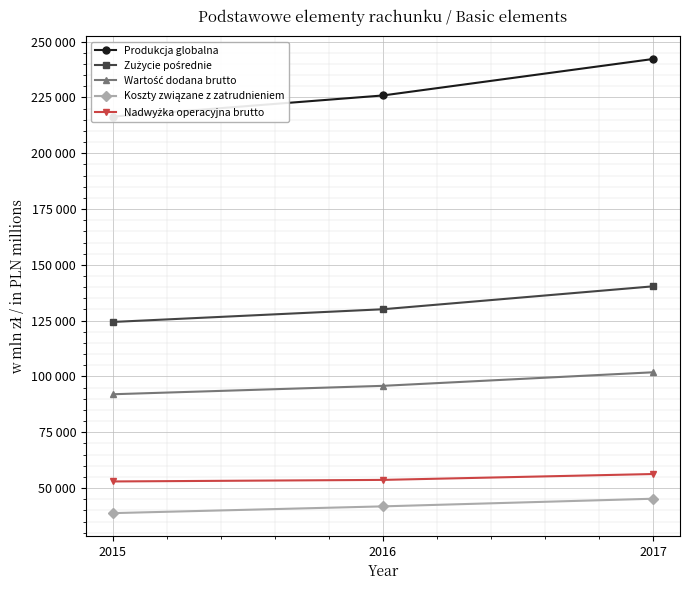

How many lines are shown in the chart?

5